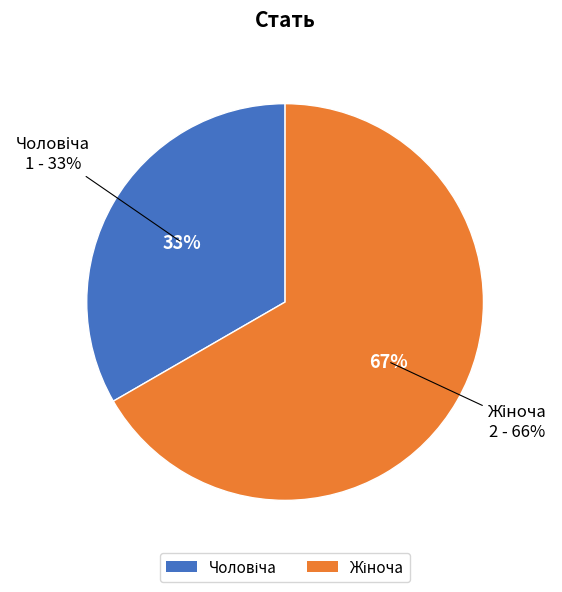

What is the smallest slice in the pie chart?

Чоловіча